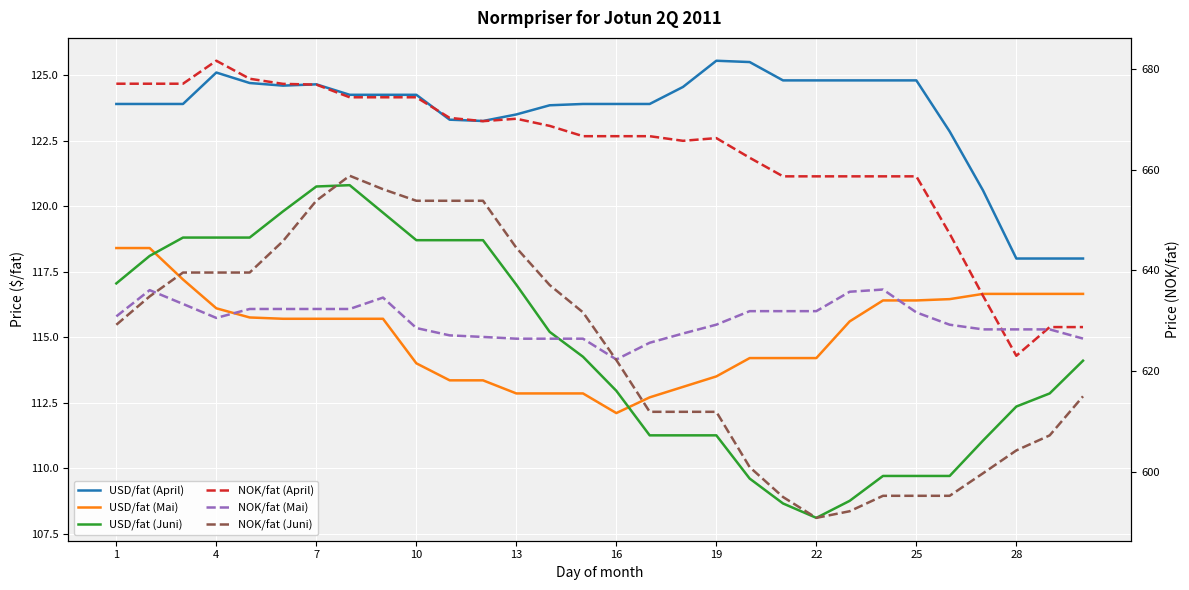

What is the difference between the maximum and minimum values in the NOK/fat (Juni) series?

68.1